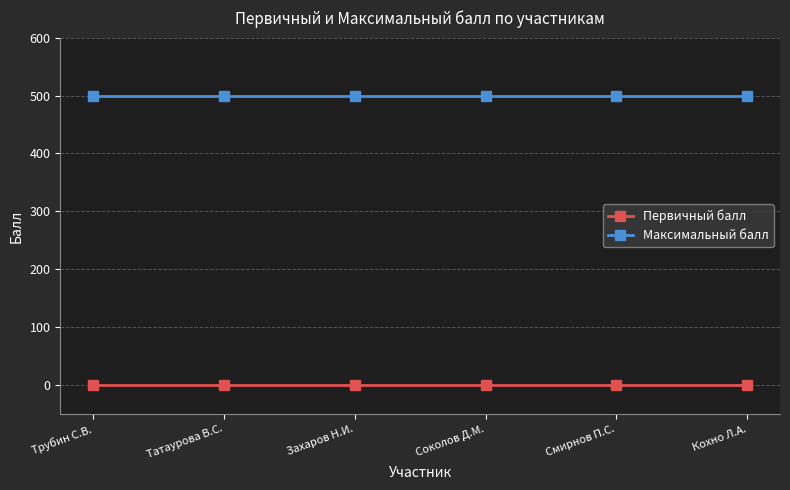

What position from the right is Захаров Н.И.?

4